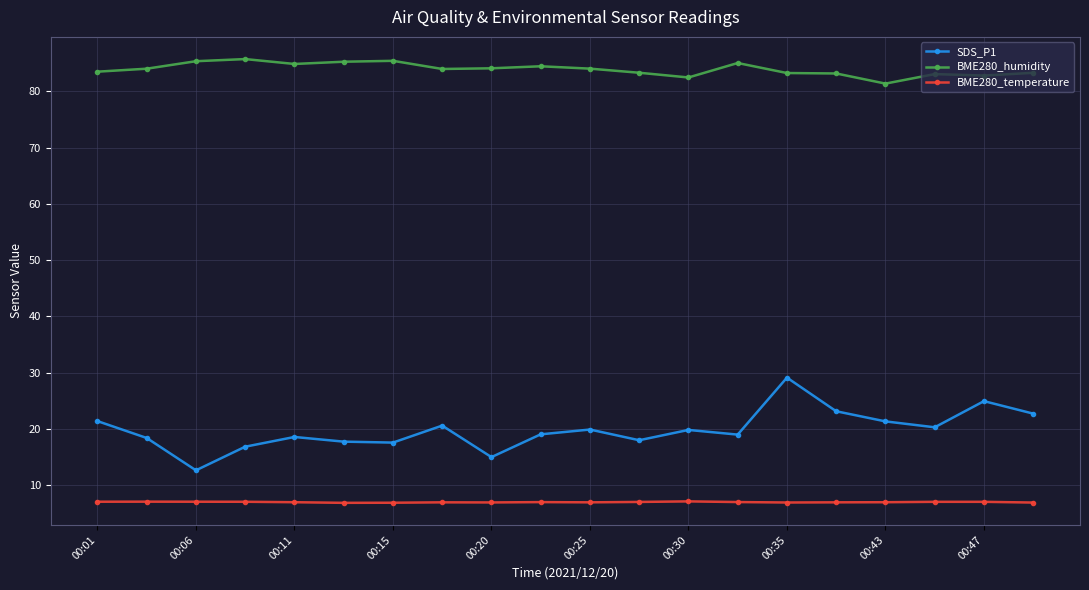

List the series in order of their peak value, highest first.

BME280_humidity, SDS_P1, BME280_temperature